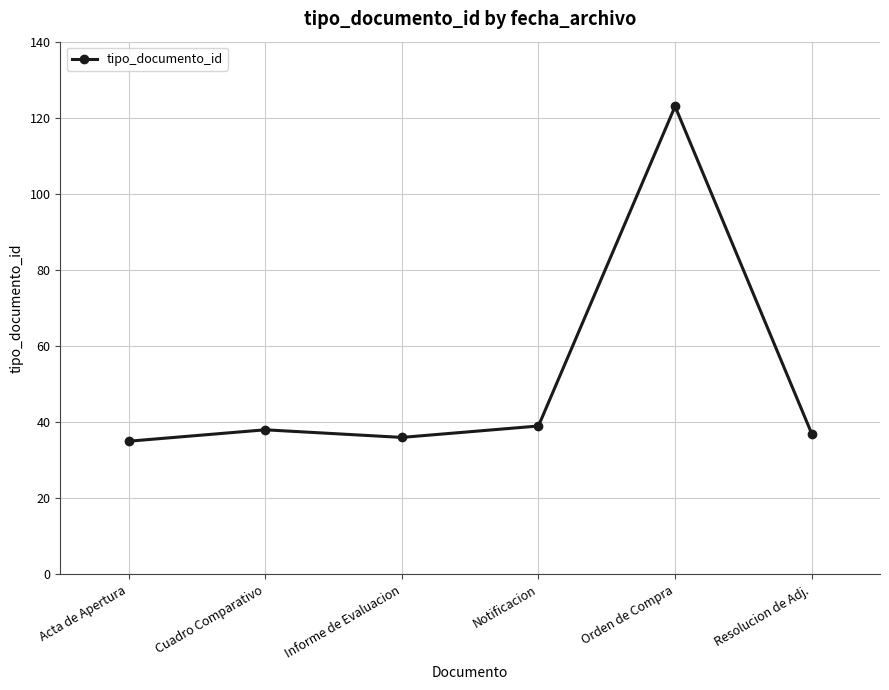

What is the change in value from Notificacion to Resolucion de Adj.?

-2